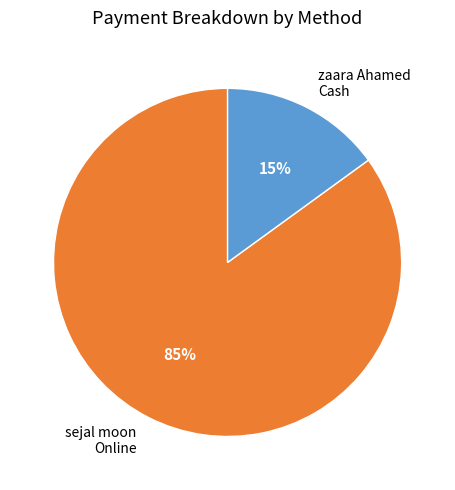

What percentage is the zaara Ahamed Cash slice, to the nearest percent?

15%